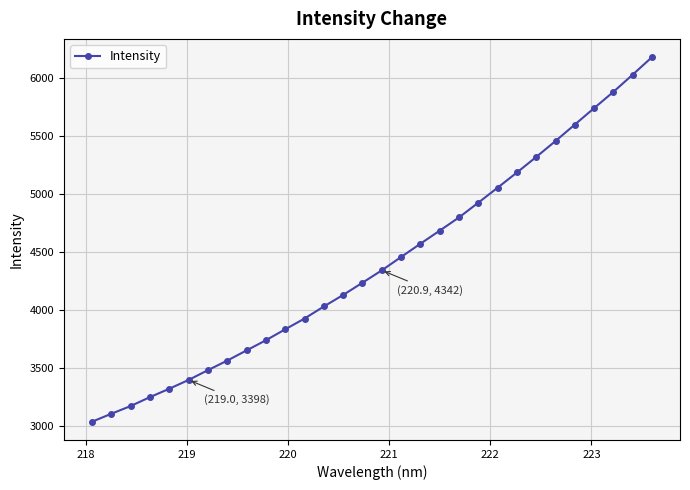

What is the greatest value displayed?

6180.2